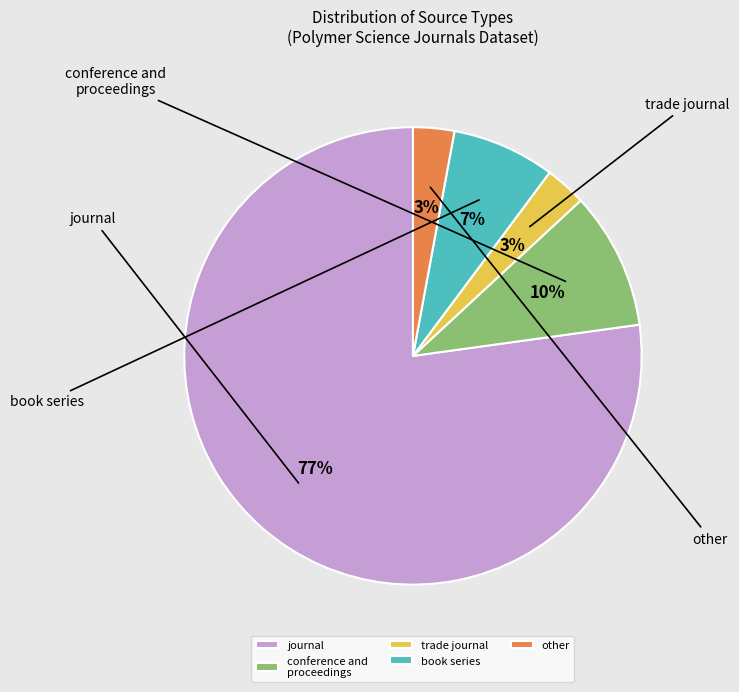

Combined, what portion of the pie is other and trade journal?

5.8%